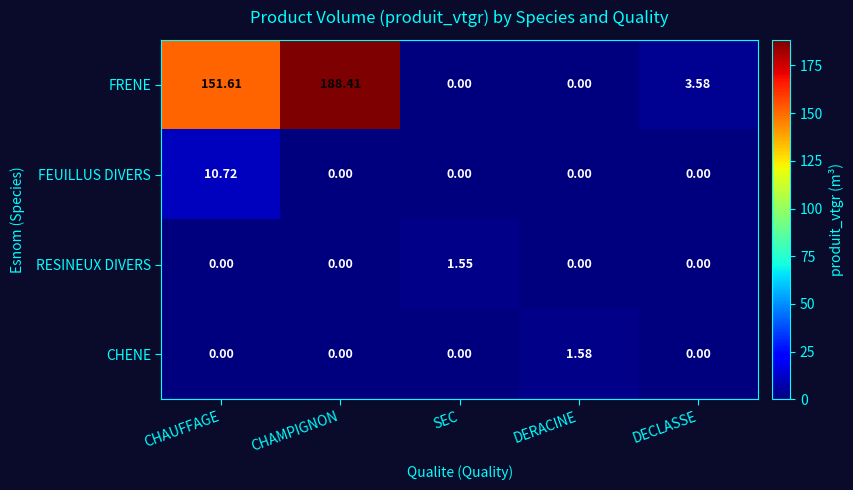

Which category has the highest value in the RESINEUX DIVERS series?

SEC